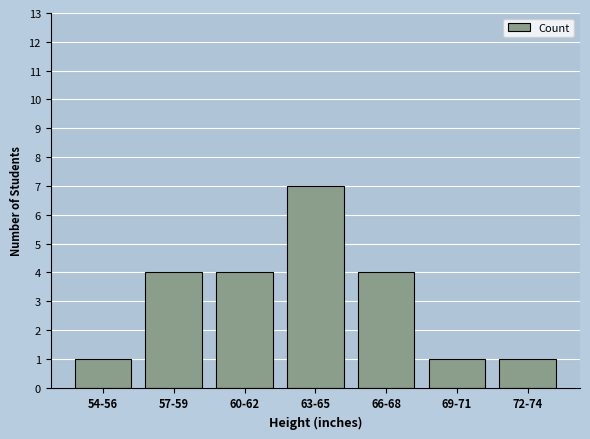

Reading left to right, list all the values displayed in this chart.

1	4	4	7	4	1	1